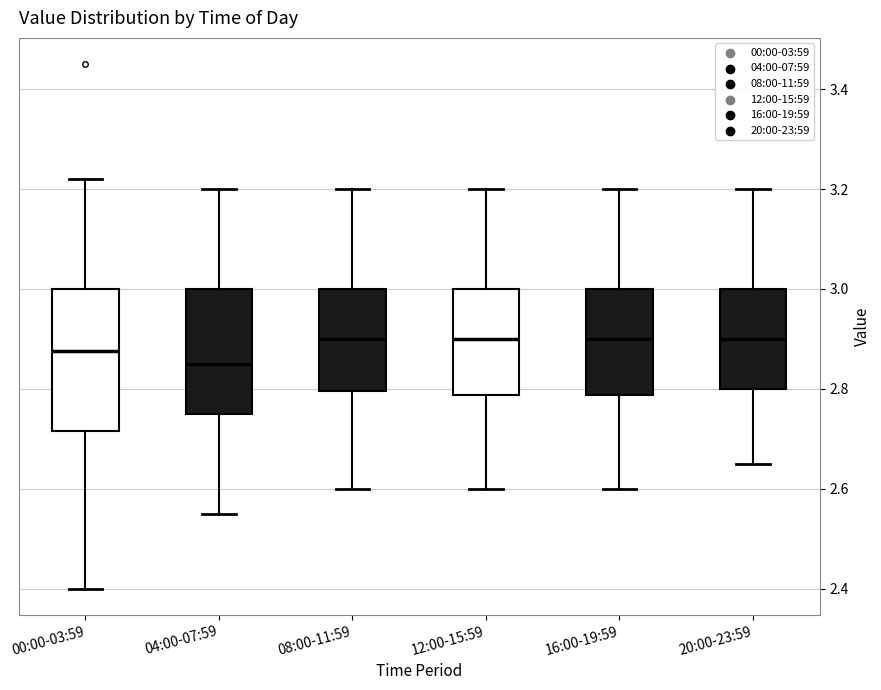

Reading left to right, transcribe this box plot: for each box, give where its median line is, the range the box spans, and where its two whiskers end, as read against the y-axis. The values are not printed on the chart, so give them approximately, as read against the axis.

00:00-03:59: median 2.88, box 2.72 to 3.00, whiskers 2.40 to 3.22
04:00-07:59: median 2.86, box 2.76 to 3.00, whiskers 2.56 to 3.20
08:00-11:59: median 2.90, box 2.80 to 3.00, whiskers 2.60 to 3.20
12:00-15:59: median 2.90, box 2.78 to 3.00, whiskers 2.60 to 3.20
16:00-19:59: median 2.90, box 2.78 to 3.00, whiskers 2.60 to 3.20
20:00-23:59: median 2.90, box 2.80 to 3.00, whiskers 2.66 to 3.20